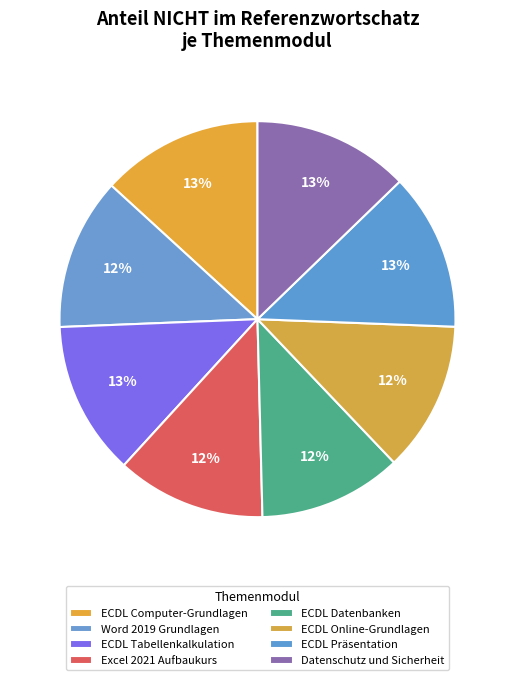

Is it true that Word 2019 Grundlagen is 26% of the pie?

False